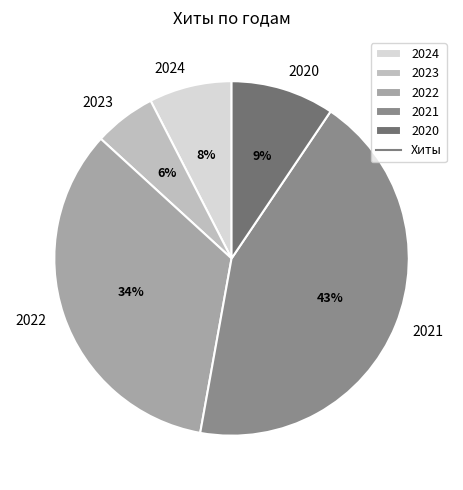

How many slices are in this pie chart?

5